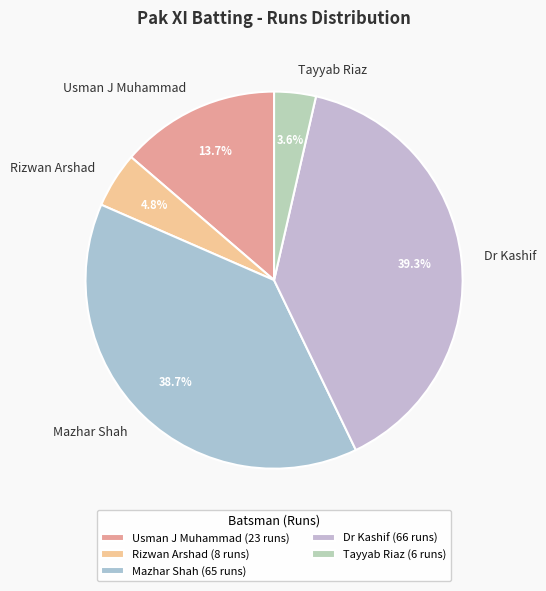

To the nearest percent, what portion does Usman J Muhammad represent?

14%